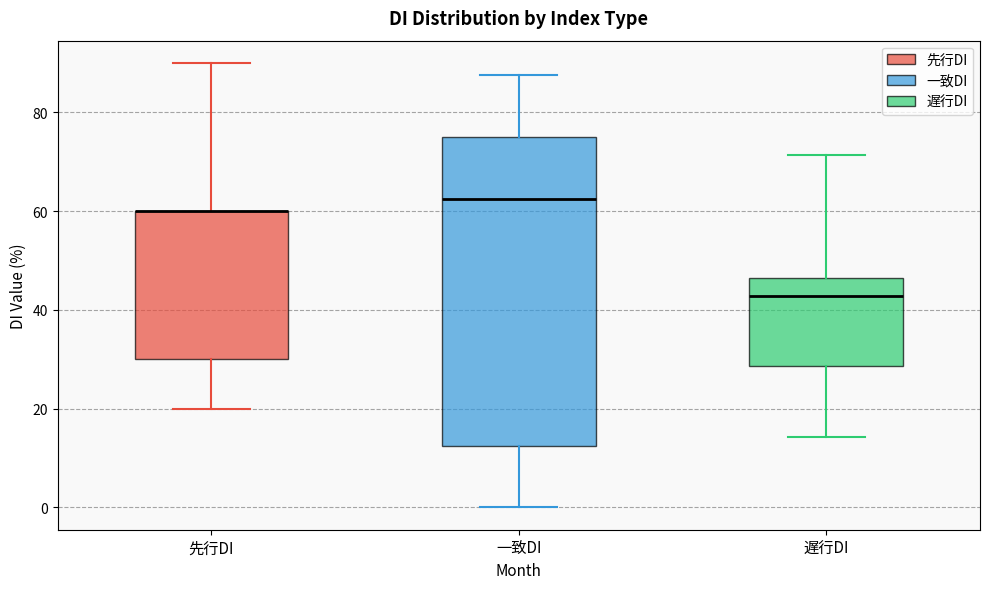

Which box is the tallest, from its lower edge to its upper edge?

一致DI